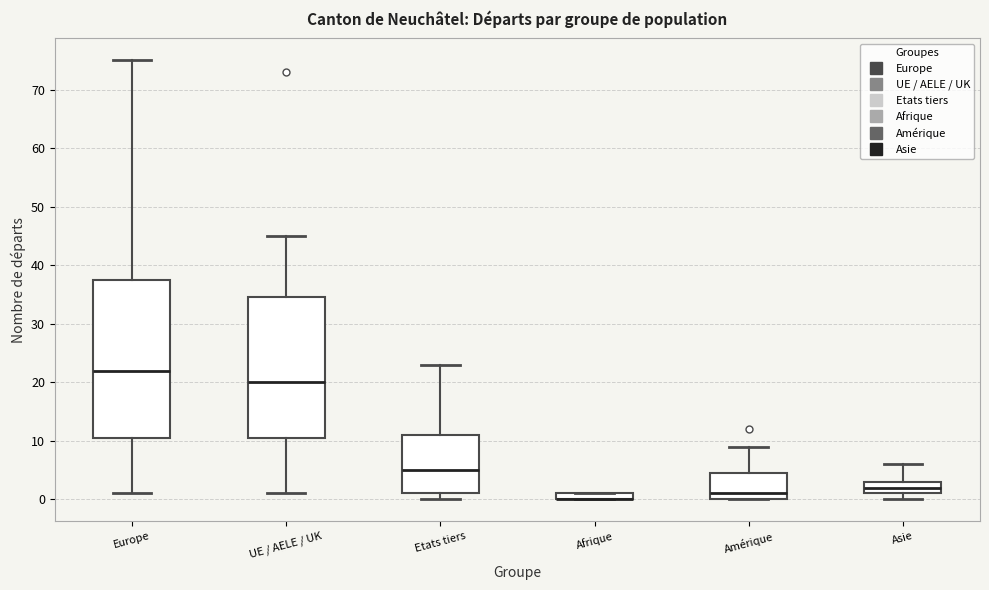

Which box is the tallest, from its lower edge to its upper edge?

Europe